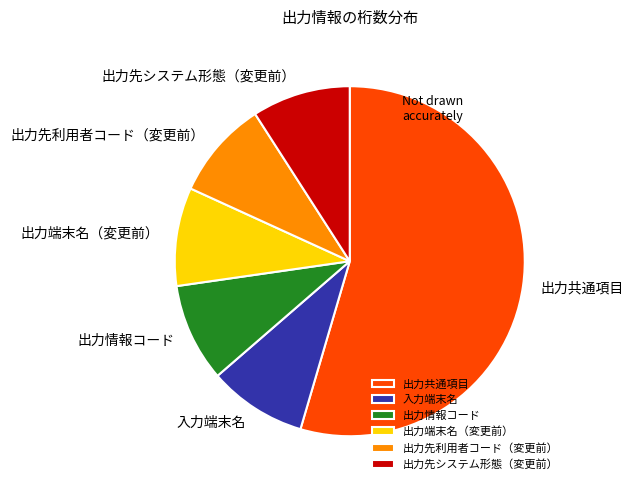

Which category accounts for the majority?

出力共通項目